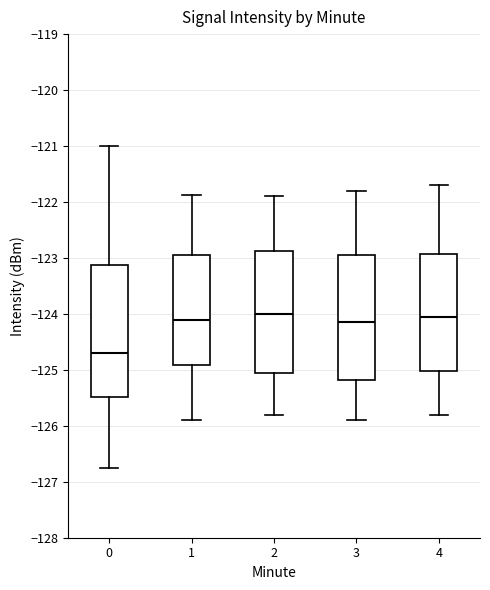

Reading left to right, transcribe this box plot: for each box, give where its median line is, the range the box spans, and where its two whiskers end, as read against the y-axis. The values are not printed on the chart, so give them approximately, as read against the axis.

0: median -124.7, box -125.5 to -123.1, whiskers -126.8 to -121.0
1: median -124.1, box -124.9 to -122.9, whiskers -125.9 to -121.9
2: median -124.0, box -125.0 to -122.9, whiskers -125.8 to -121.9
3: median -124.1, box -125.2 to -122.9, whiskers -125.9 to -121.8
4: median -124.0, box -125.0 to -122.9, whiskers -125.8 to -121.7